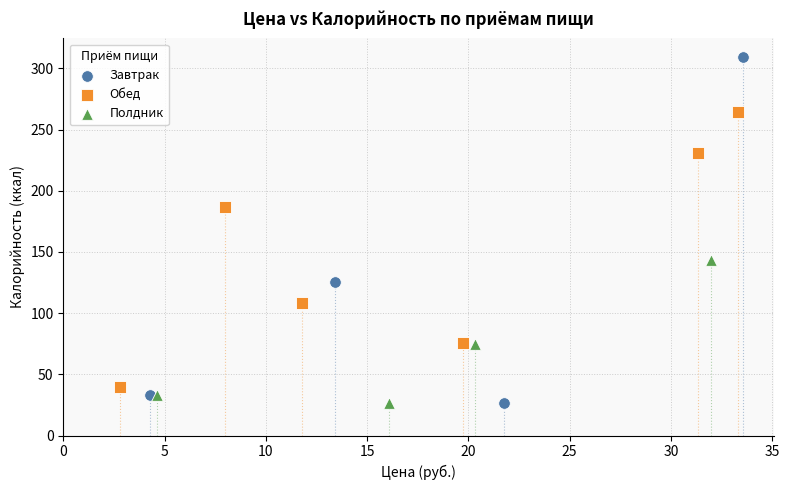

Which series has the largest Y range (max minus min)?

Завтрак